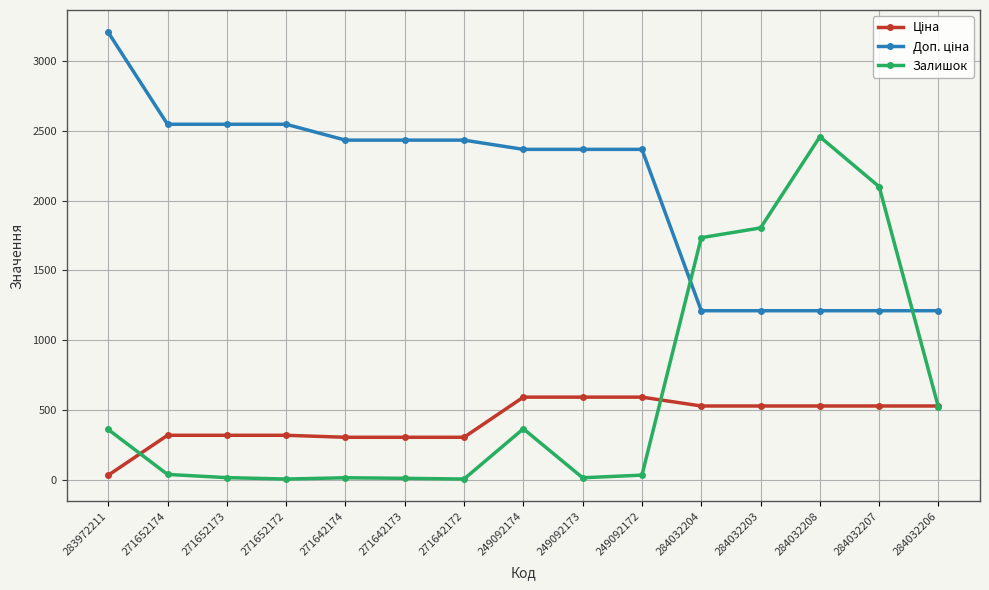

How many lines are shown in the chart?

3